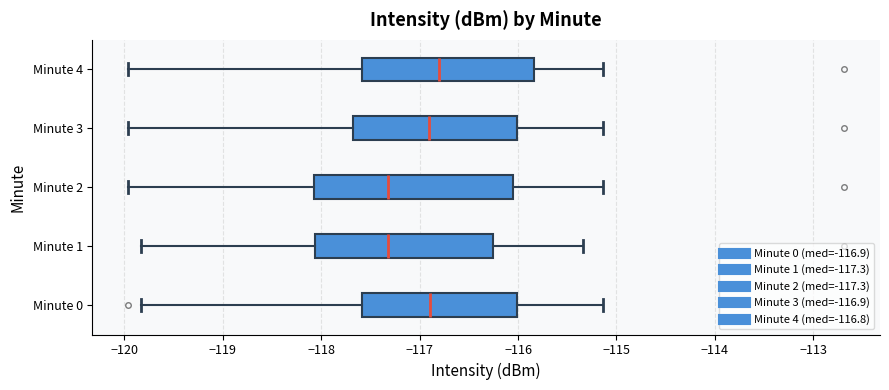

Reading bottom to top, read every box against the x-axis: the position of its median line, the range the box covers, and the ends of its whiskers. The values are not printed on the chart, so give them approximately, as read against the axis.

Minute 0: median -116.9, box -117.6 to -116.0, whiskers -119.8 to -115.1
Minute 1: median -117.3, box -118.1 to -116.3, whiskers -119.8 to -115.3
Minute 2: median -117.3, box -118.1 to -116.1, whiskers -120.0 to -115.1
Minute 3: median -116.9, box -117.7 to -116.0, whiskers -120.0 to -115.1
Minute 4: median -116.8, box -117.6 to -115.8, whiskers -120.0 to -115.1